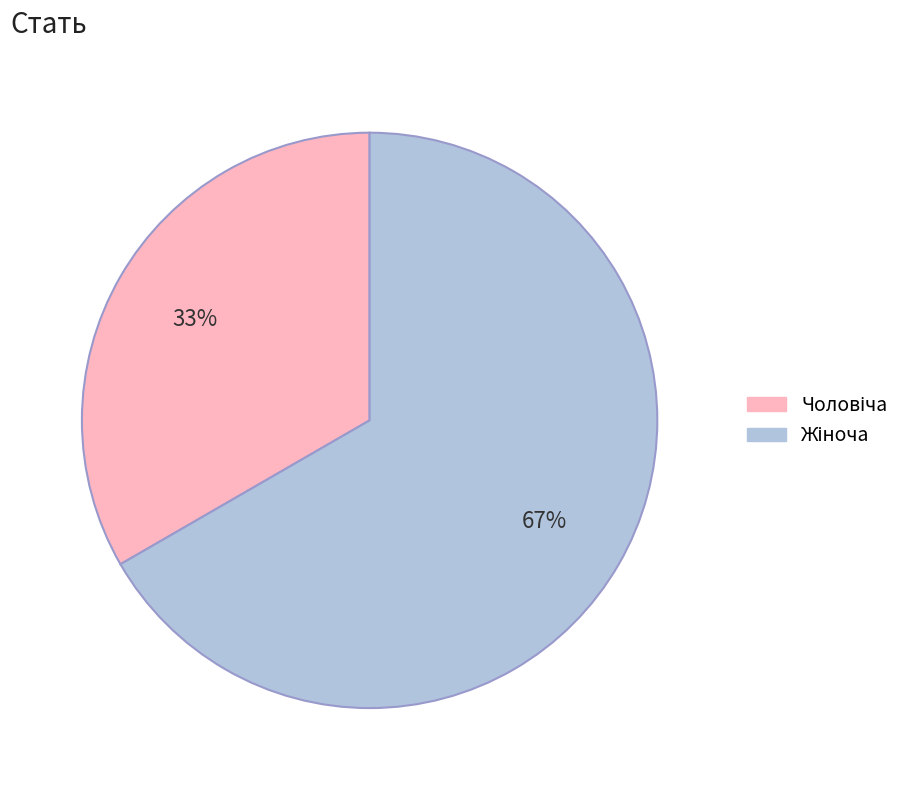

Does any single category account for the majority?

Yes